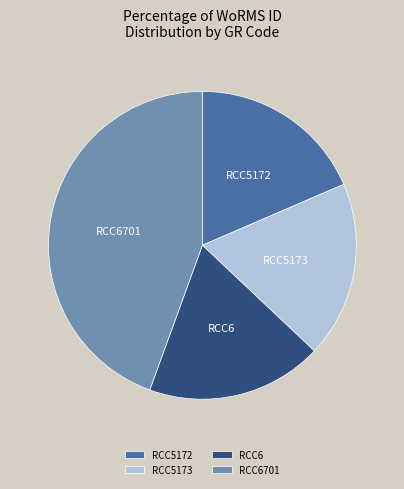

What is the ratio of the value at RCC6701 to the value at RCC5173?

2.4